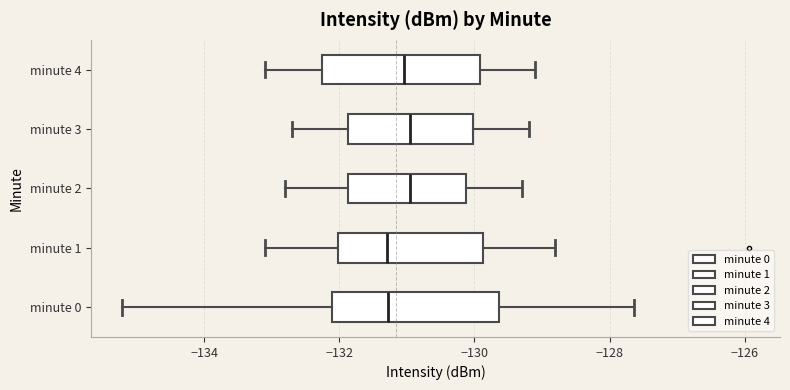

Reading bottom to top, transcribe this box plot: for each box, give where its median line is, the range the box spans, and where its two whiskers end, as read against the x-axis. The values are not printed on the chart, so give them approximately, as read against the axis.

minute 0: median -131.2, box -132.2 to -129.6, whiskers -135.2 to -127.6
minute 1: median -131.2, box -132.0 to -129.8, whiskers -133.0 to -128.8
minute 2: median -131.0, box -131.8 to -130.2, whiskers -132.8 to -129.2
minute 3: median -131.0, box -131.8 to -130.0, whiskers -132.6 to -129.2
minute 4: median -131.0, box -132.2 to -130.0, whiskers -133.0 to -129.0